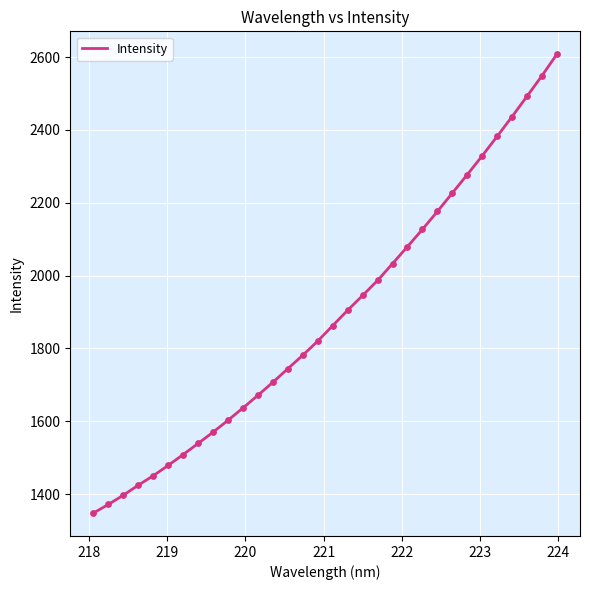

What is the difference between the maximum and minimum values?

1259.5